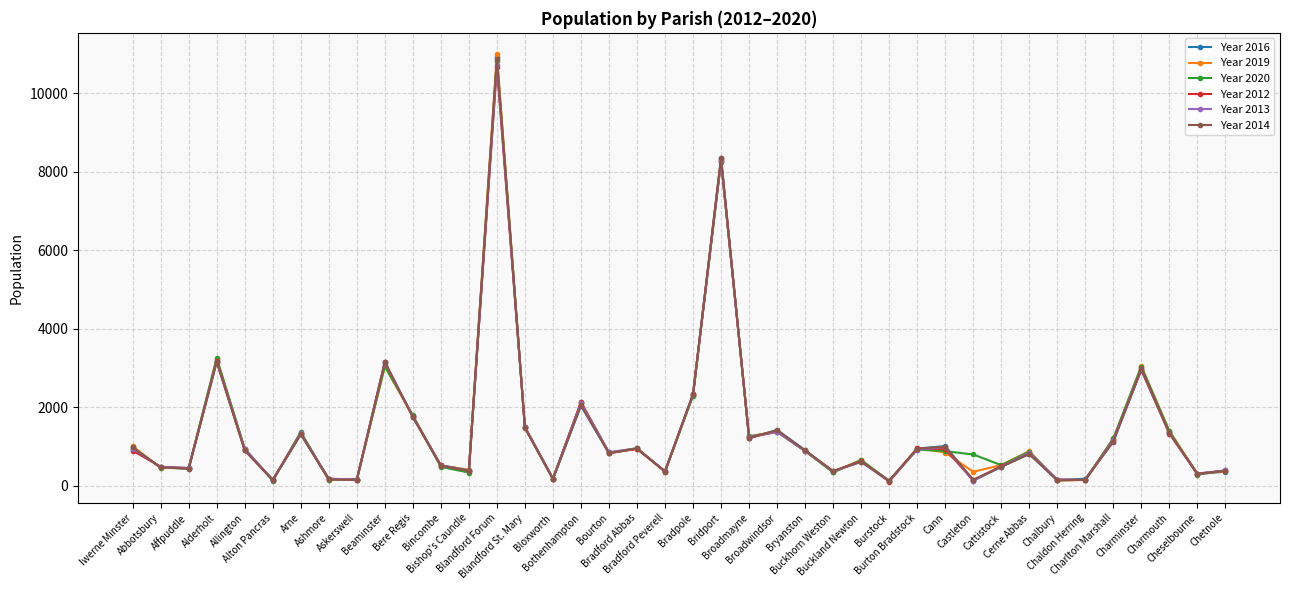

What is the label of the 9th point from the left?

Askerswell